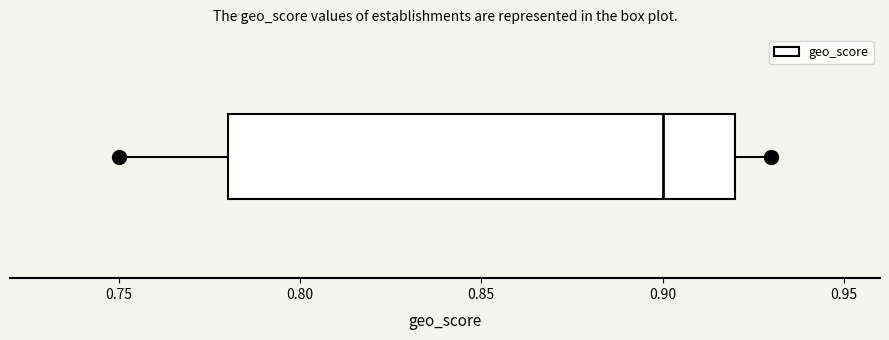

Where does the left whisker of the box end on the x-axis? The values are not printed on the chart, so give them approximately, as read against the axis.

0.75